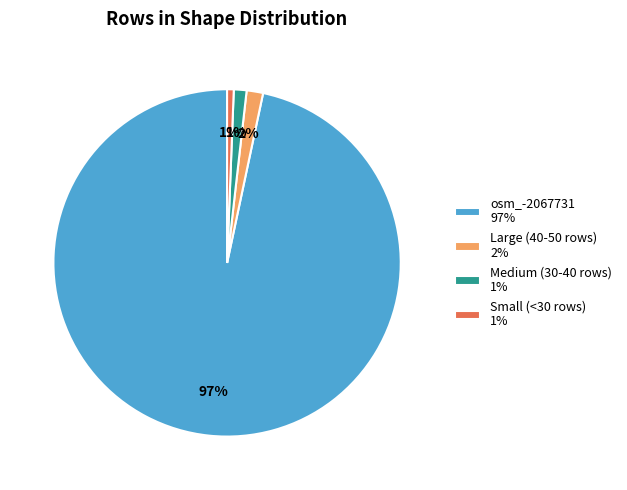

How many segments does this pie chart have?

4